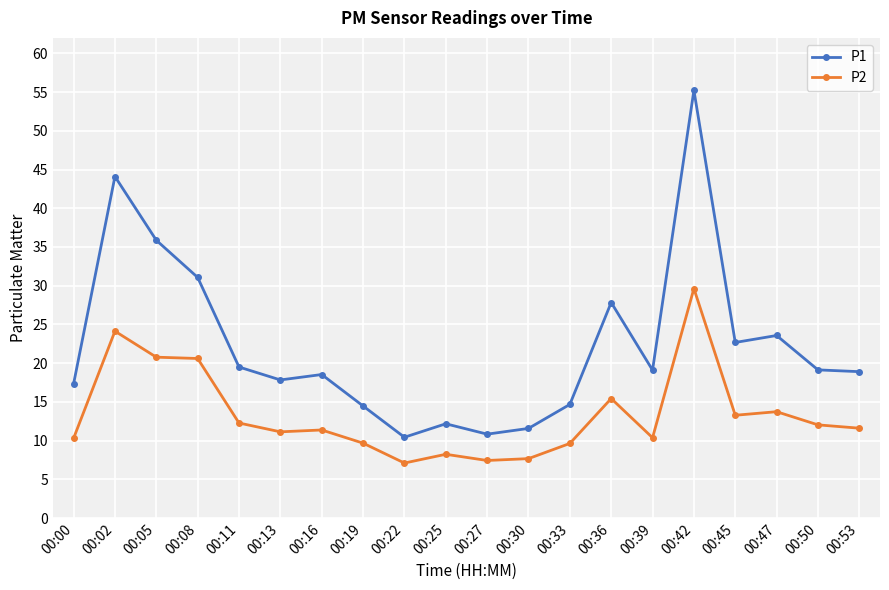

What is the difference between the maximum and second lowest values in the P2 series?

22.2